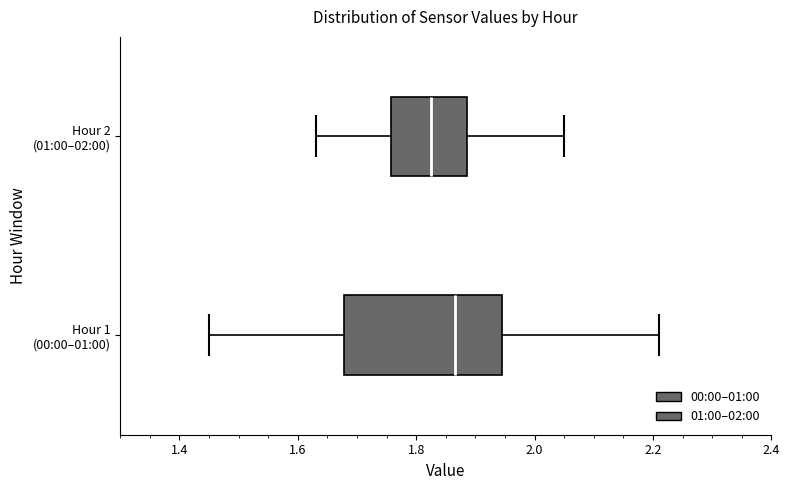

Where does the left whisker of the box for Hour 1 (00:00–01:00) end on the x-axis? The values are not printed on the chart, so give them approximately, as read against the axis.

1.46